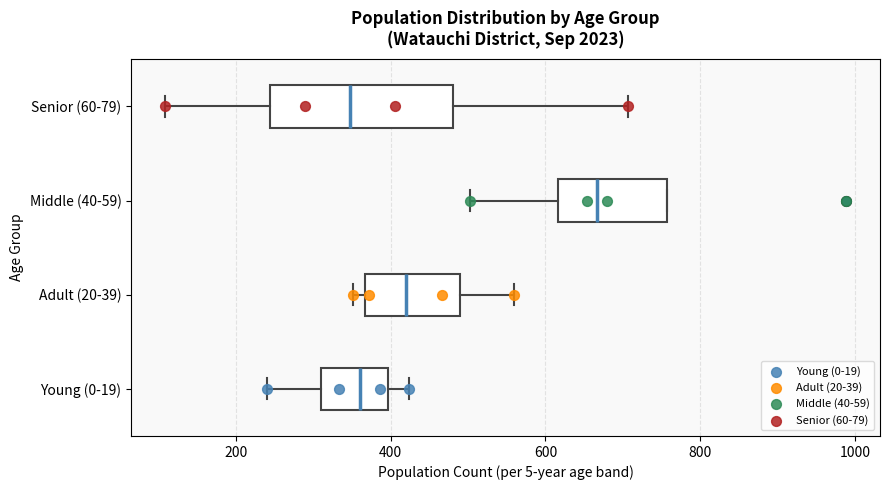

Reading bottom to top, transcribe this box plot: for each box, give where its median line is, the range the box spans, and where its two whiskers end, as read against the x-axis. The values are not printed on the chart, so give them approximately, as read against the axis.

Young (0-19): median 360, box 300 to 400, whiskers 240 to 420
Adult (20-39): median 420, box 360 to 500, whiskers 360 (just left of the box's left edge) to 560
Middle (40-59): median 660, box 620 to 760, whiskers 500 to 760
Senior (60-79): median 340, box 240 to 480, whiskers 100 to 700